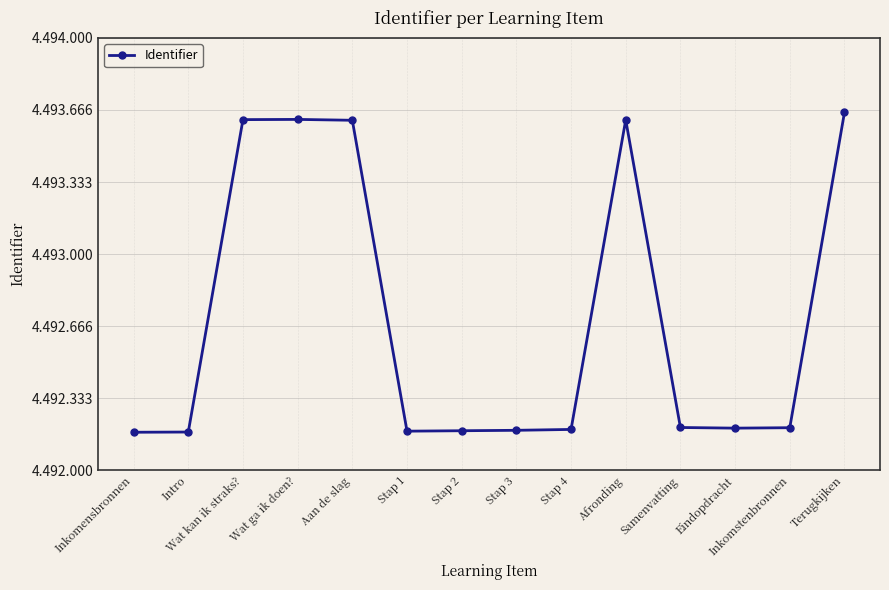

Is it true that the value at Samenvatting is 2140141?

False